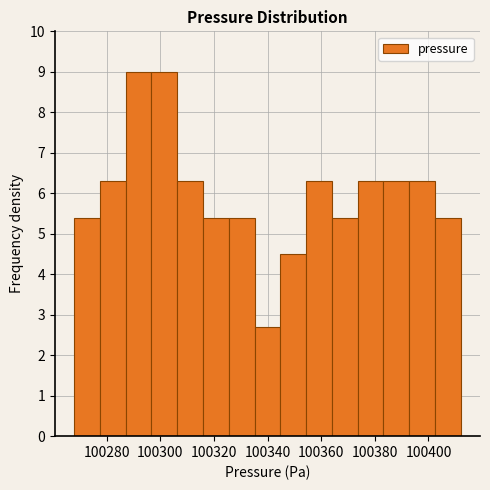

Reading left to right, transcribe this chart: for each bar, give the range it covers on the x-axis and its height. Neither the bar edges nor the heights are printed on the chart, so give them approximately, as read against the axes.

100268 to 100278: 5.4
100278 to 100288: 6.3
100288 to 100296: 9.0
100296 to 100306: 9.0
100306 to 100316: 6.3
100316 to 100326: 5.4
100326 to 100336: 5.4
100336 to 100344: 2.7
100344 to 100354: 4.5
100354 to 100364: 6.3
100364 to 100374: 5.4
100374 to 100384: 6.3
100384 to 100392: 6.3
100392 to 100402: 6.3
100402 to 100412: 5.4